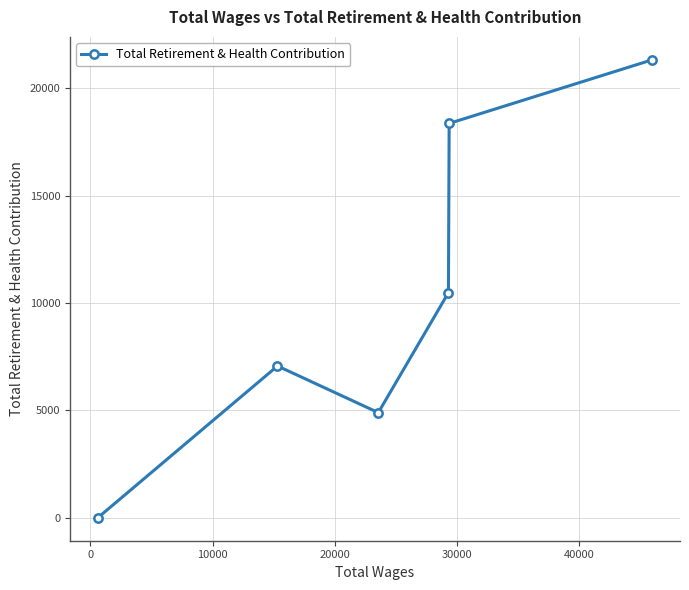

What is the difference between the maximum and minimum values?

21325